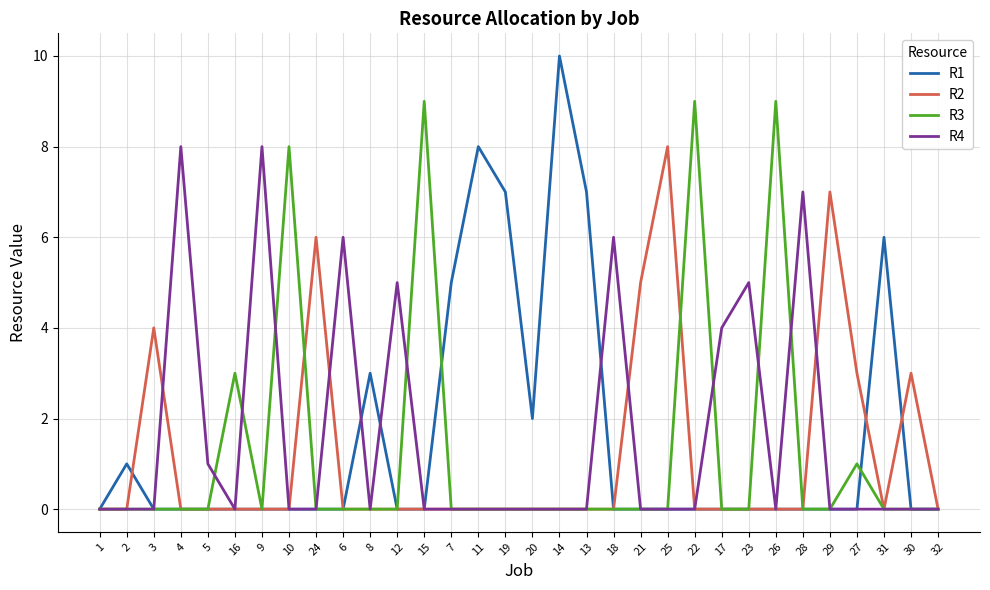

Is this an area chart (filled region under the line)?

No